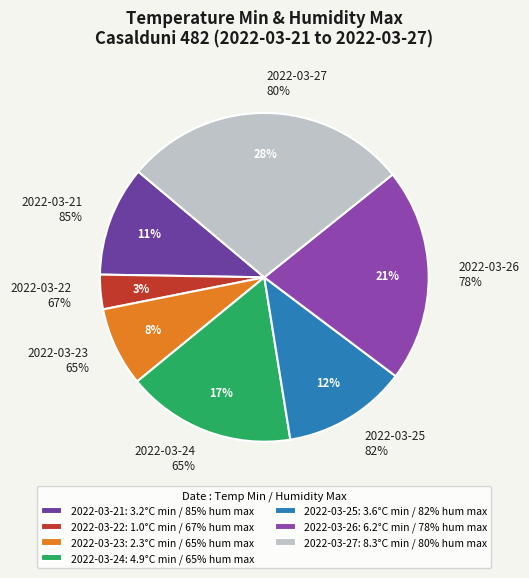

What is the change in value from 2022-03-22 to 2022-03-25?

+2.6